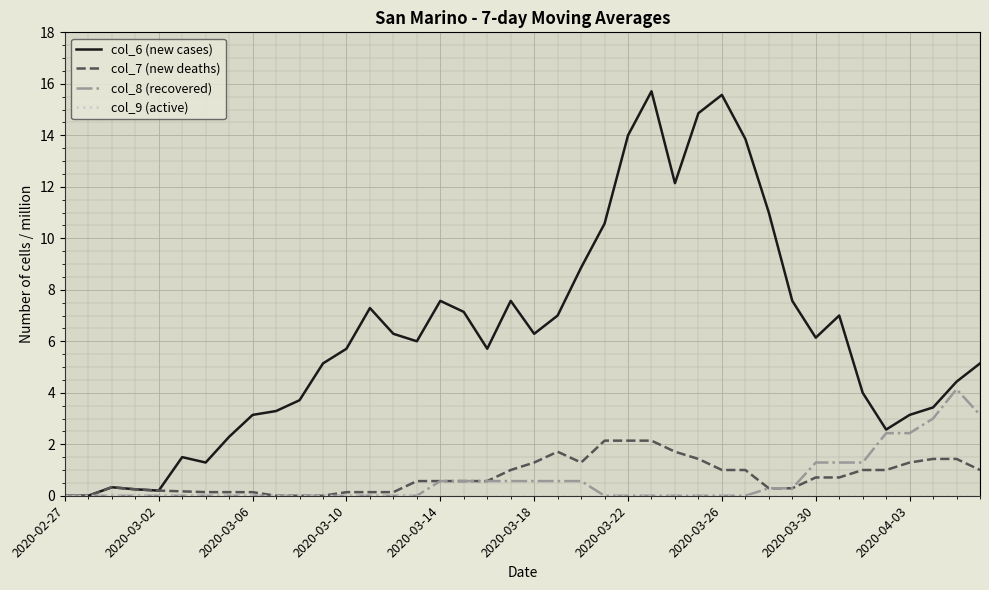

How many lines are shown in the chart?

4